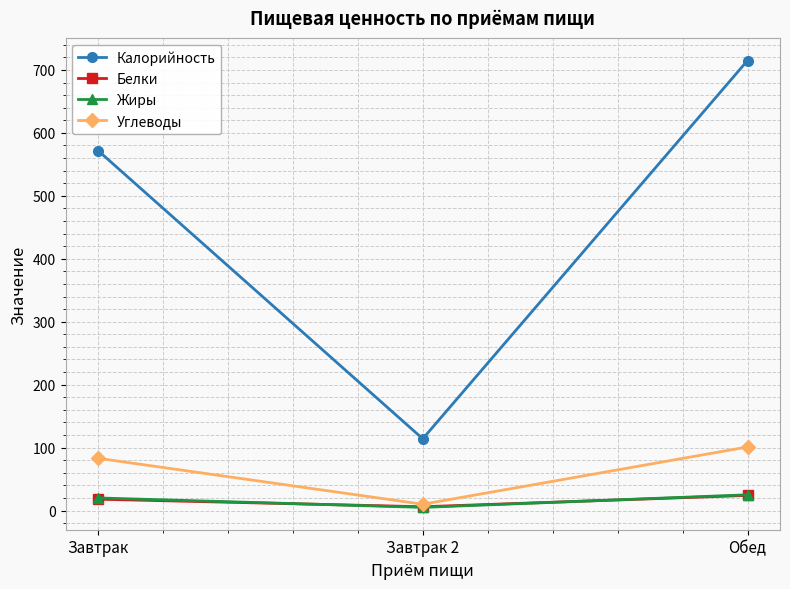

At how many categories does at least one series exceed 558?

2